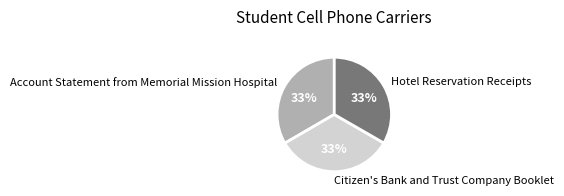

Combined, do Hotel Reservation Receipts and Citizen's Bank and Trust Company Booklet account for over 50%?

Yes